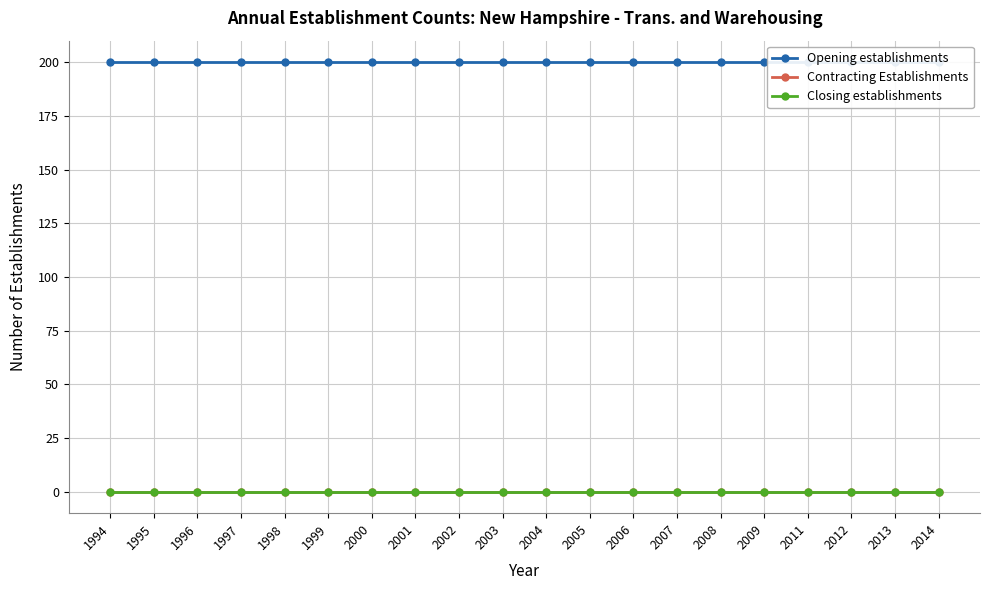

True or false: Contracting Establishments and Opening establishments cross at least once.

False